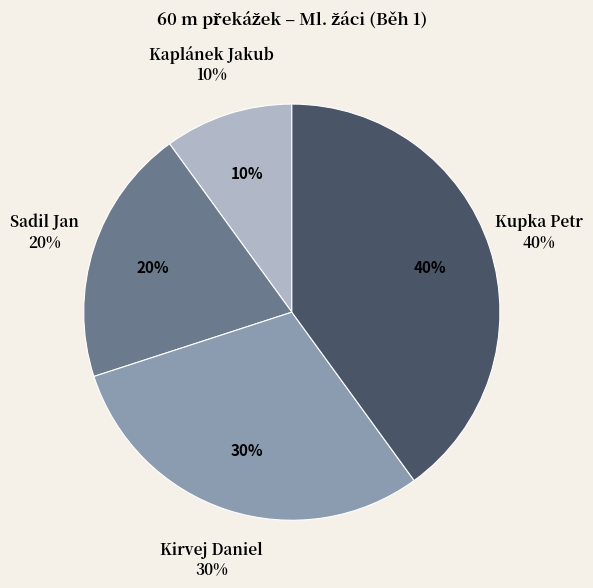

Does any single category account for the majority?

No